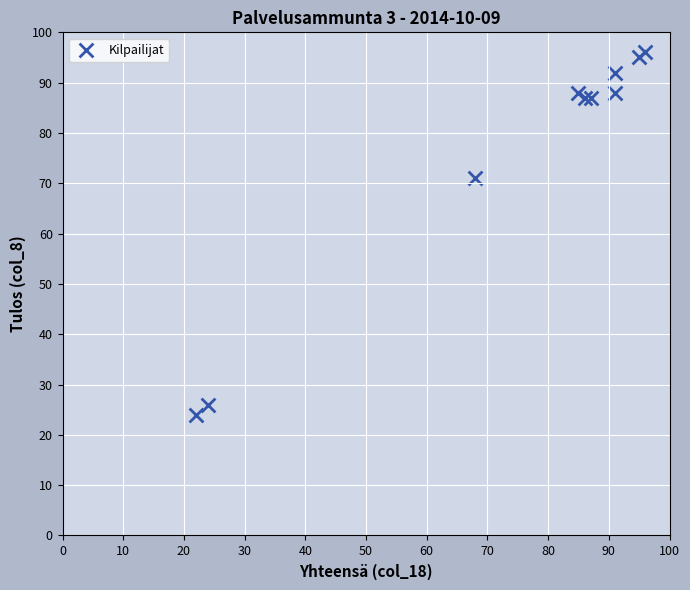

What is the average Y value?

75